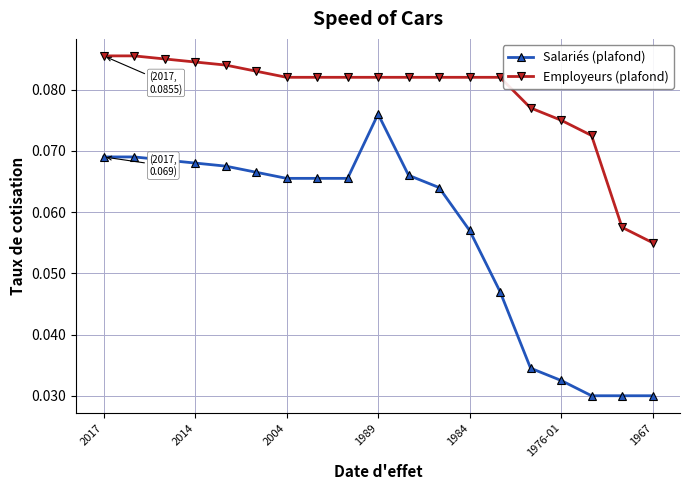

Which series has the widest spread of values?

Salariés (plafond)